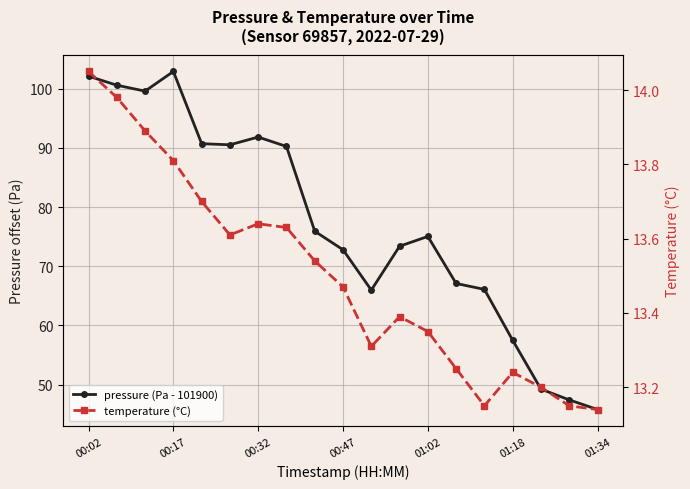

How many values in the pressure (Pa - 101900) series are below 75?

9